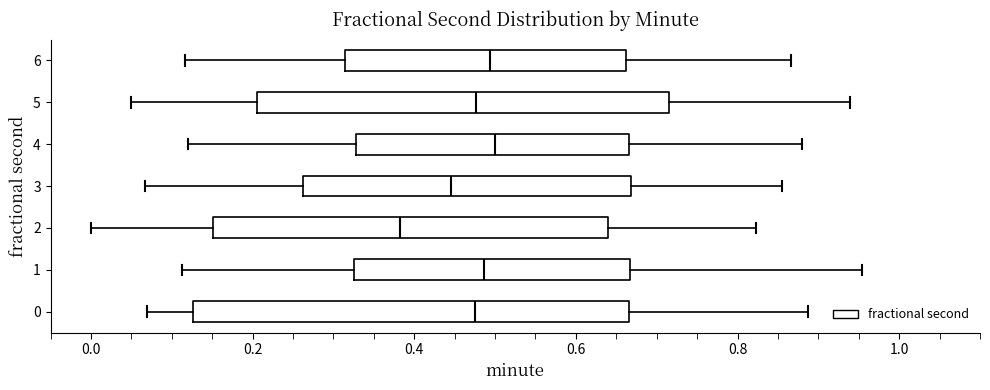

Where does the median line of the box at y = 1 sit on the x-axis? The values are not printed on the chart, so give them approximately, as read against the axis.

0.48